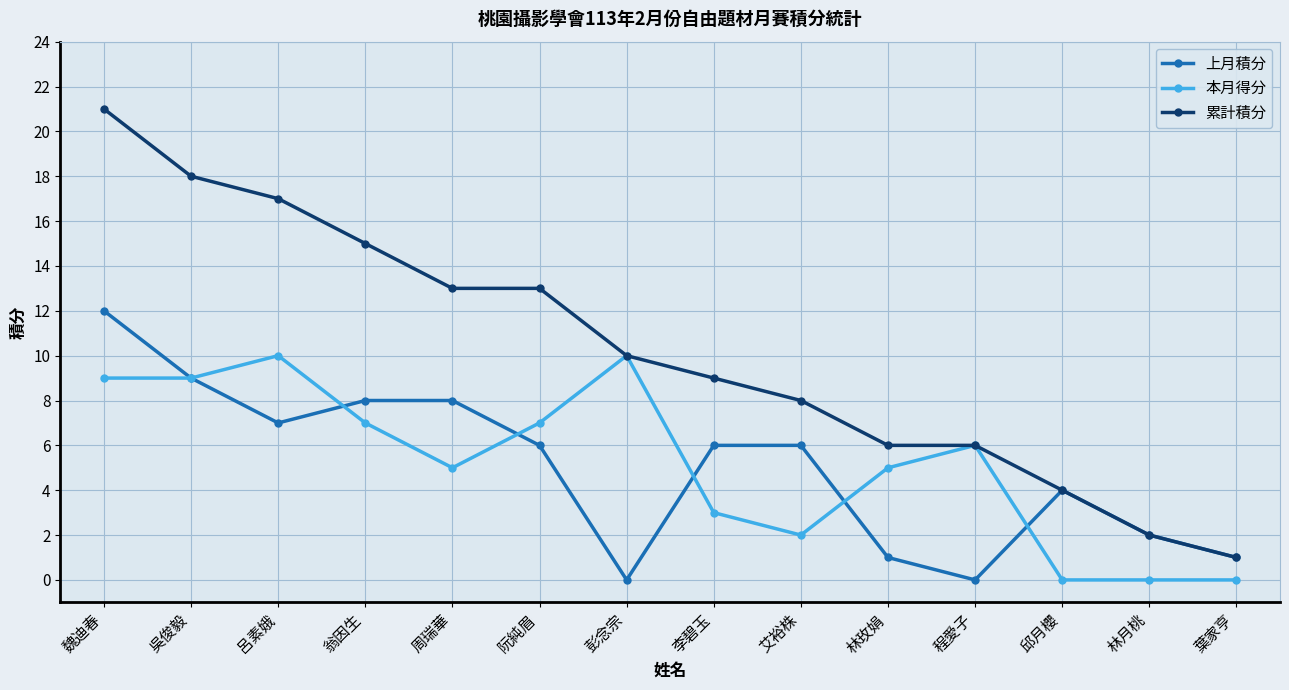

Does the chart display data point markers on the line(s)?

Yes